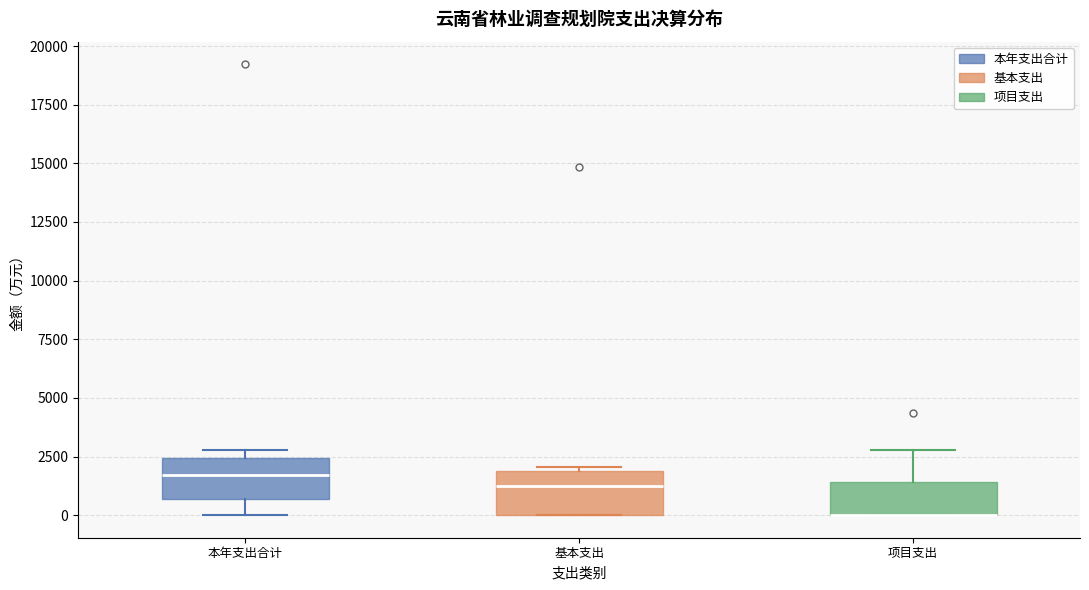

Reading left to right, read every box against the y-axis: the position of its median line, the range the box covers, and the ends of its whiskers. The values are not printed on the chart, so give them approximately, as read against the axis.

本年支出合计: median 1500, box 500 to 2500, whiskers 0 to 3000
基本支出: median 1500, box 0 to 2000, whiskers 0 to 2000 (just above the box's upper edge)
项目支出: median 0 (drawn on the box's lower edge), box 0 to 1500, whiskers 0 to 3000